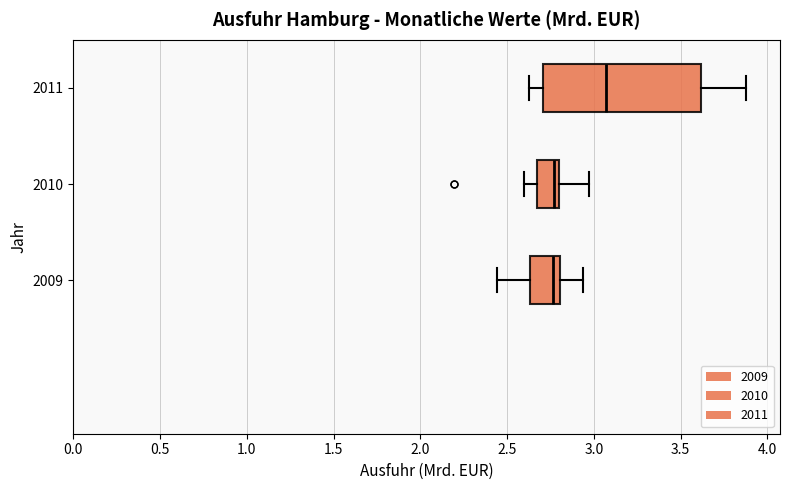

Reading bottom to top, transcribe this box plot: for each box, give where its median line is, the range the box spans, and where its two whiskers end, as read against the x-axis. The values are not printed on the chart, so give them approximately, as read against the axis.

2009: median 2.75, box 2.65 to 2.80, whiskers 2.45 to 2.95
2010: median 2.75, box 2.65 to 2.80, whiskers 2.60 to 2.95
2011: median 3.05, box 2.70 to 3.60, whiskers 2.65 to 3.90